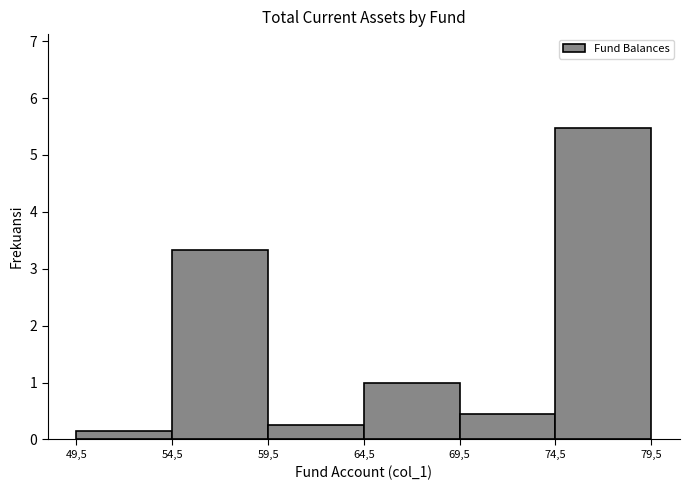

Reading right to left, list all the values displayed in this chart.

5.5	0.4	1.0	0.3	3.3	0.1